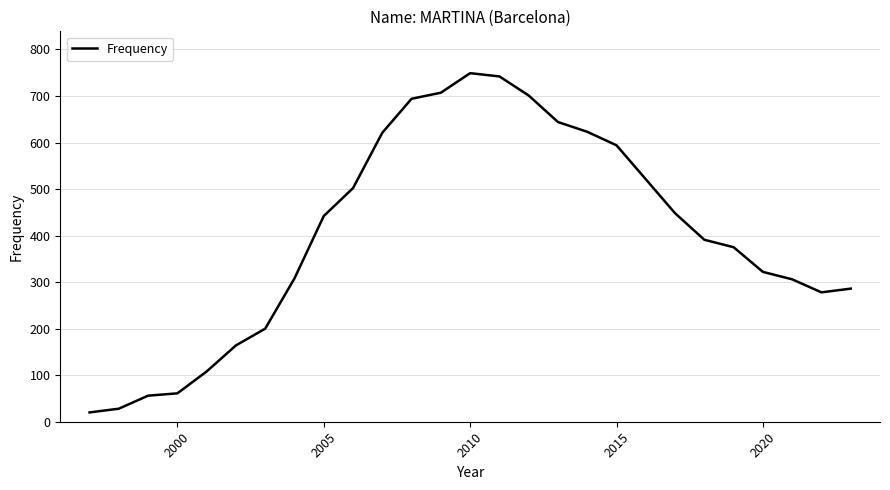

What is the minimum value shown in the chart?

20